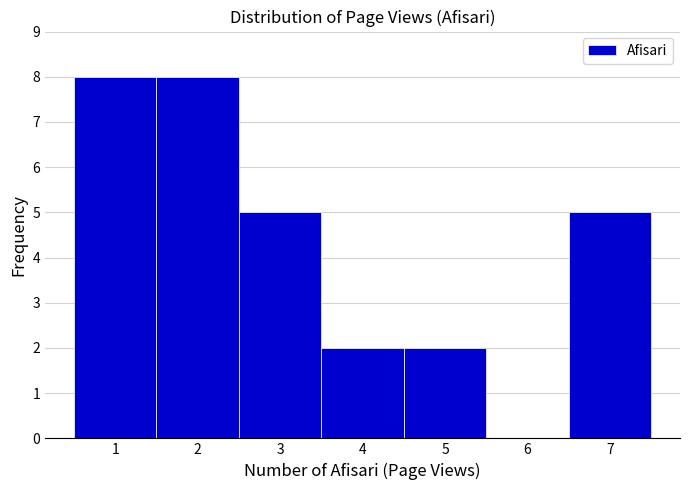

Reading left to right, transcribe all the data shown in this chart.

1=8	2=8	3=5	4=2	5=2	6=0	7=5